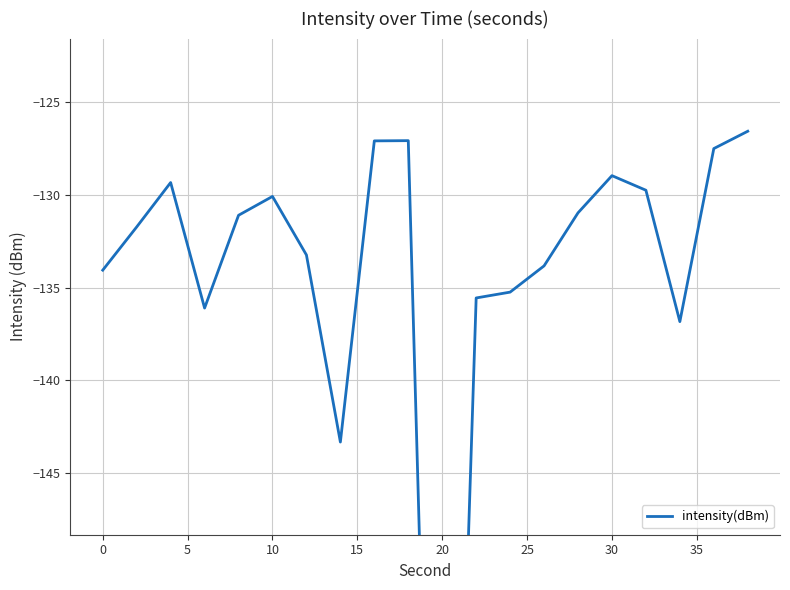

What is the smallest value displayed?

-192.1